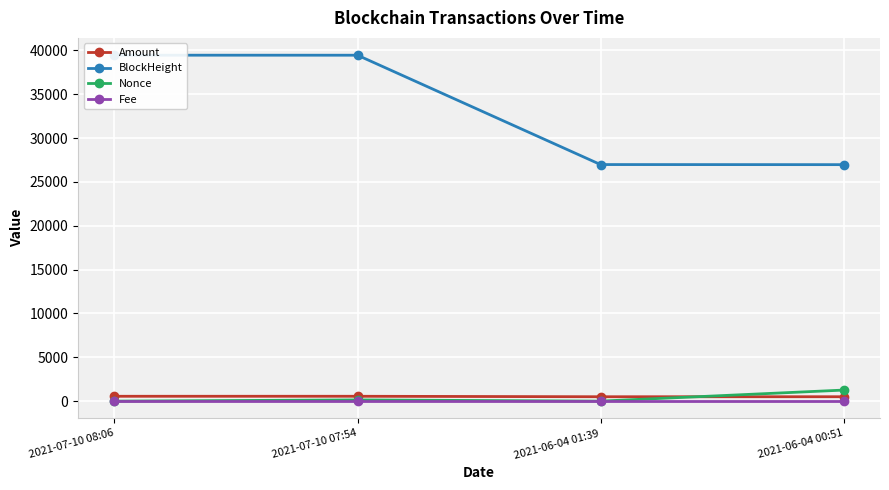

Where do Fee and Nonce first cross each other?

2021-07-10 07:54 and 2021-06-04 01:39